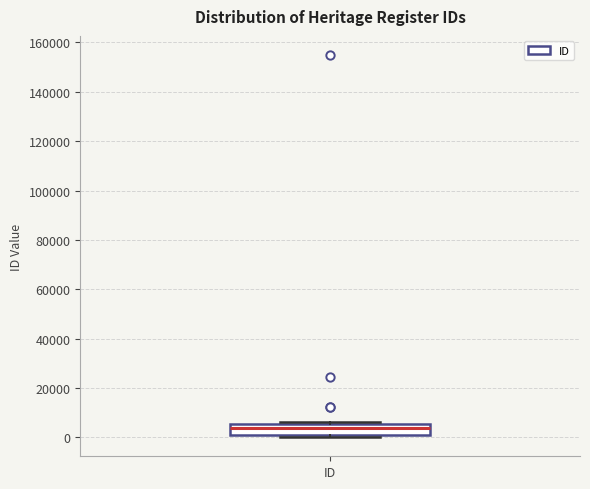

Transcribe this box plot: give where the median line is, the range the box spans, and where the two whiskers end, as read against the y-axis. The values are not printed on the chart, so give them approximately, as read against the axis.

median 4000, box 2000 to 6000, whiskers 0 to 6000